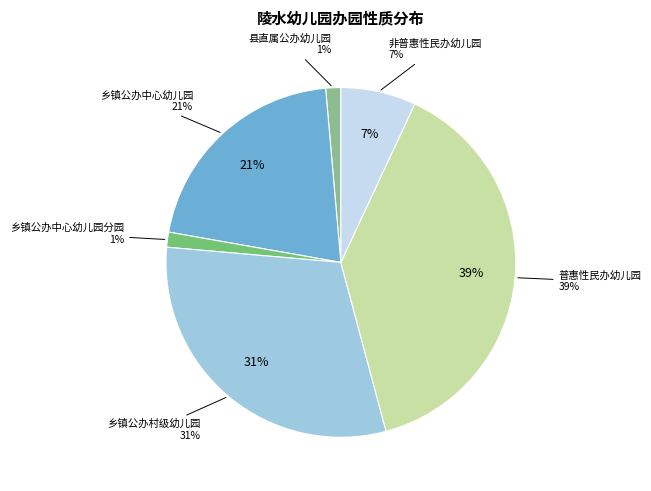

Rank the categories by value from lowest to highest.

县直属公办幼儿园, 乡镇公办中心幼儿园分园, 非普惠性民办幼儿园, 乡镇公办中心幼儿园, 乡镇公办村级幼儿园, 普惠性民办幼儿园